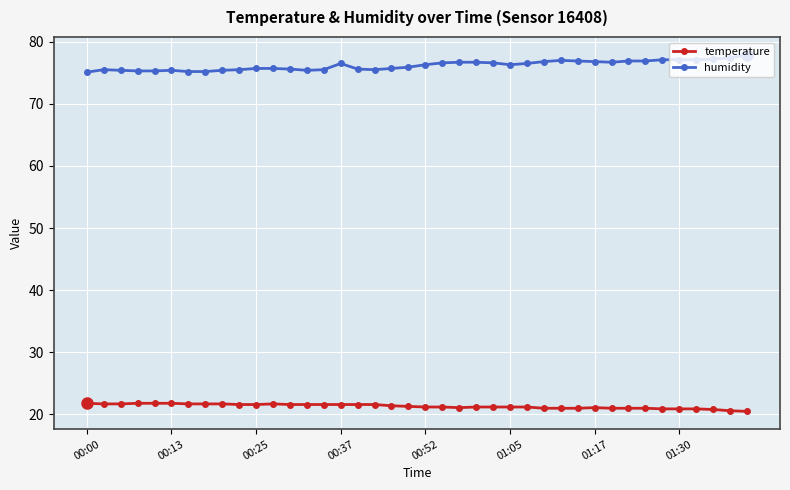

Count the number of categories in the chart.

40